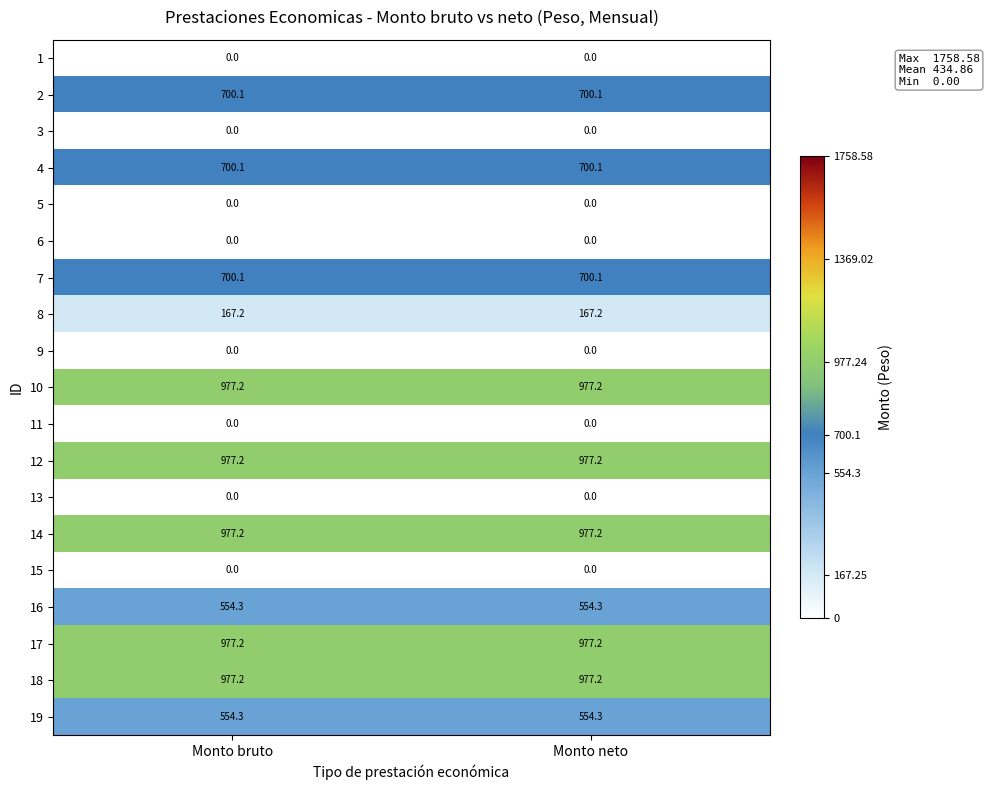

What is the difference between the highest and lowest values at Monto neto?

977.2